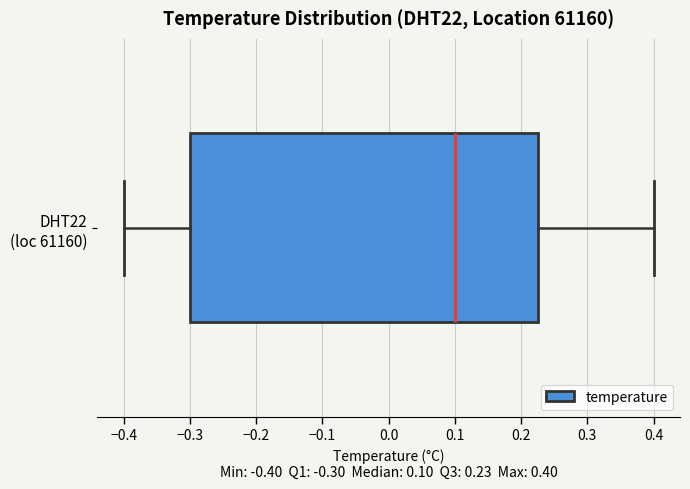

Read this box plot against the x-axis: the position of the median line, the range covered by the box, and the ends of both whiskers. The values are not printed on the chart, so give them approximately, as read against the axis.

median 0.10, box -0.30 to 0.23, whiskers -0.40 to 0.40